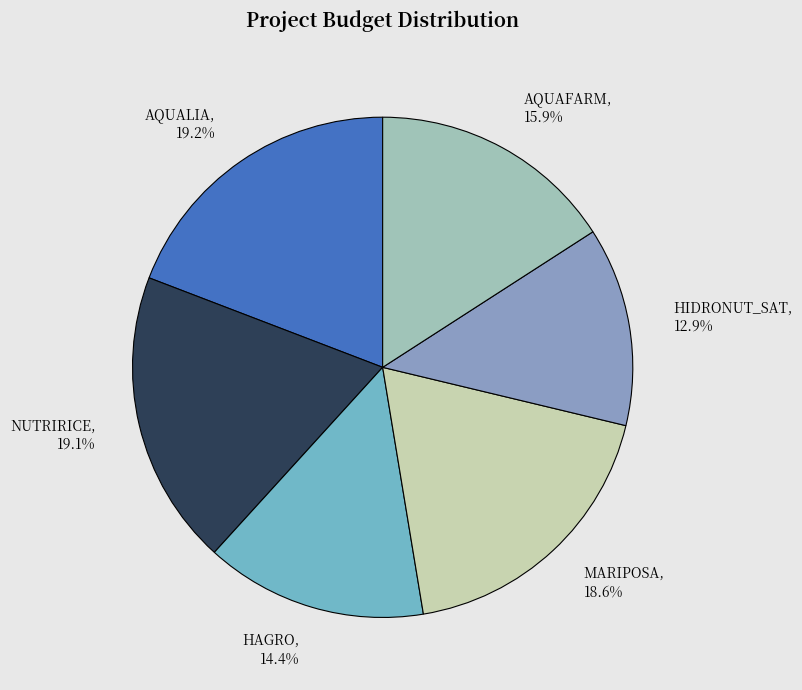

How many slices are in this pie chart?

6